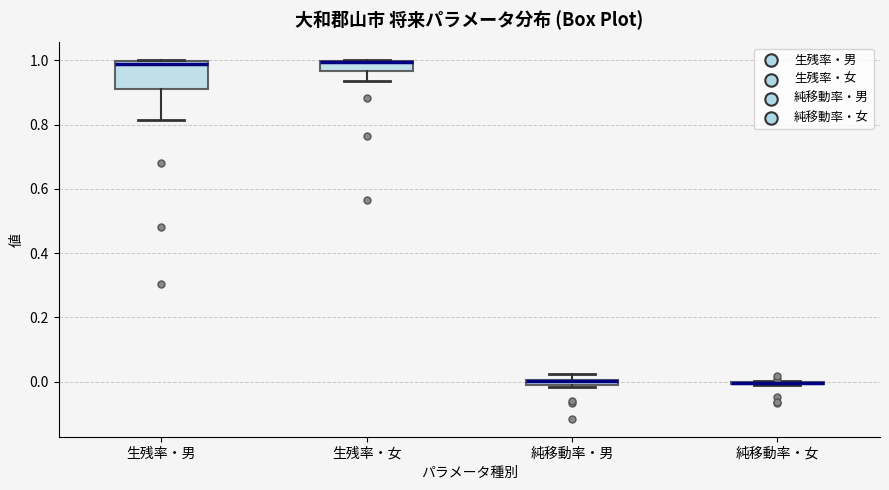

Comparing the boxes themselves (not the whiskers), which one is the tallest?

生残率・男